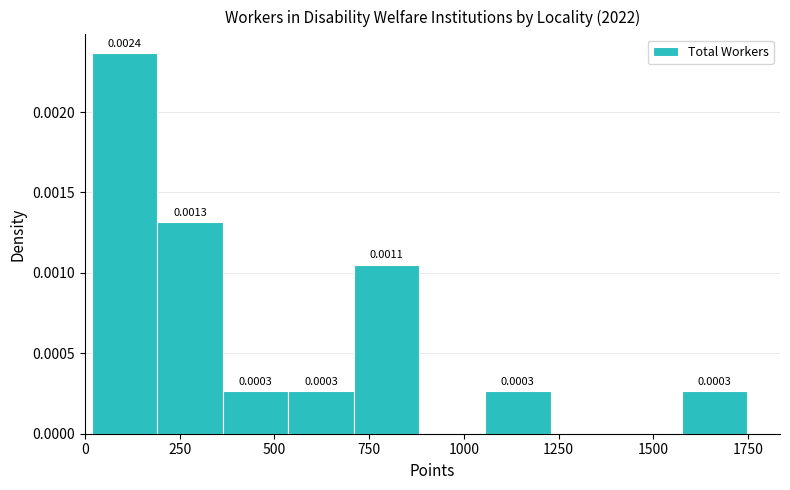

Read against the x-axis, roughly where is the centre of the tallest bar?

100